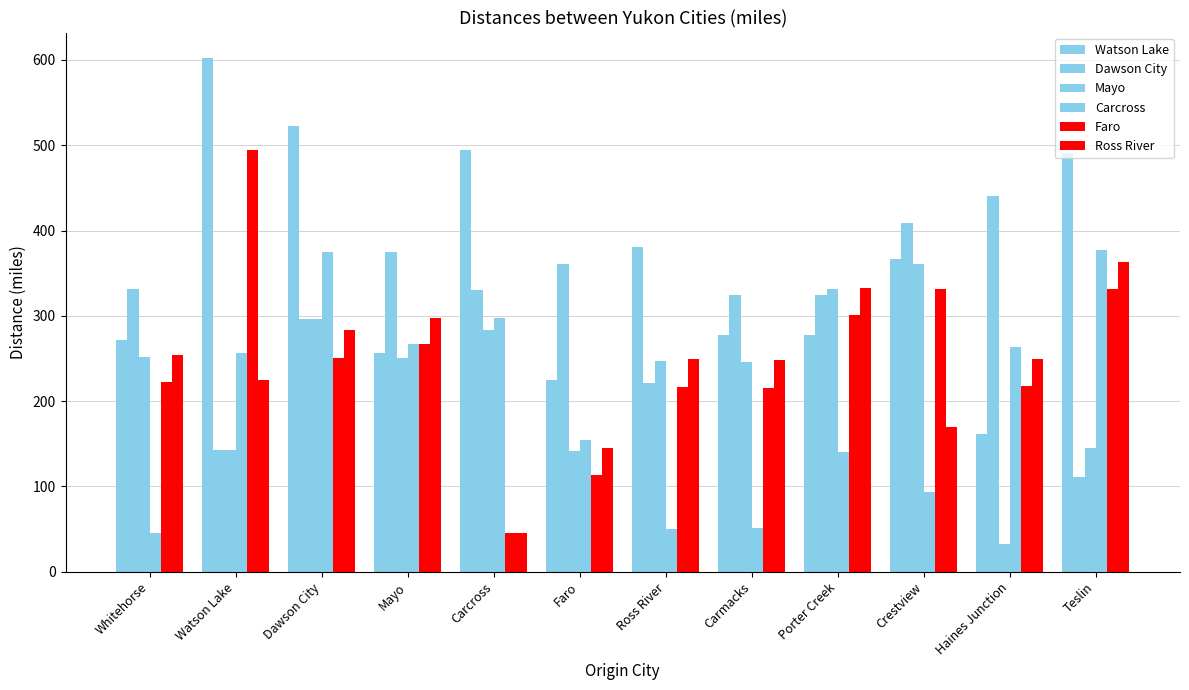

What is the maximum value shown in the chart?

602